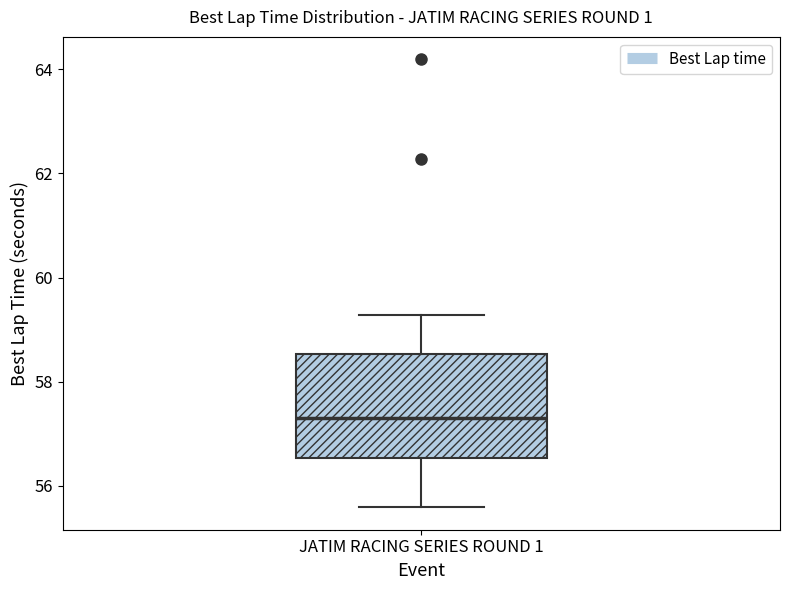

Where does the upper whisker of the box for JATIM RACING SERIES ROUND 1 end on the y-axis? The values are not printed on the chart, so give them approximately, as read against the axis.

59.2